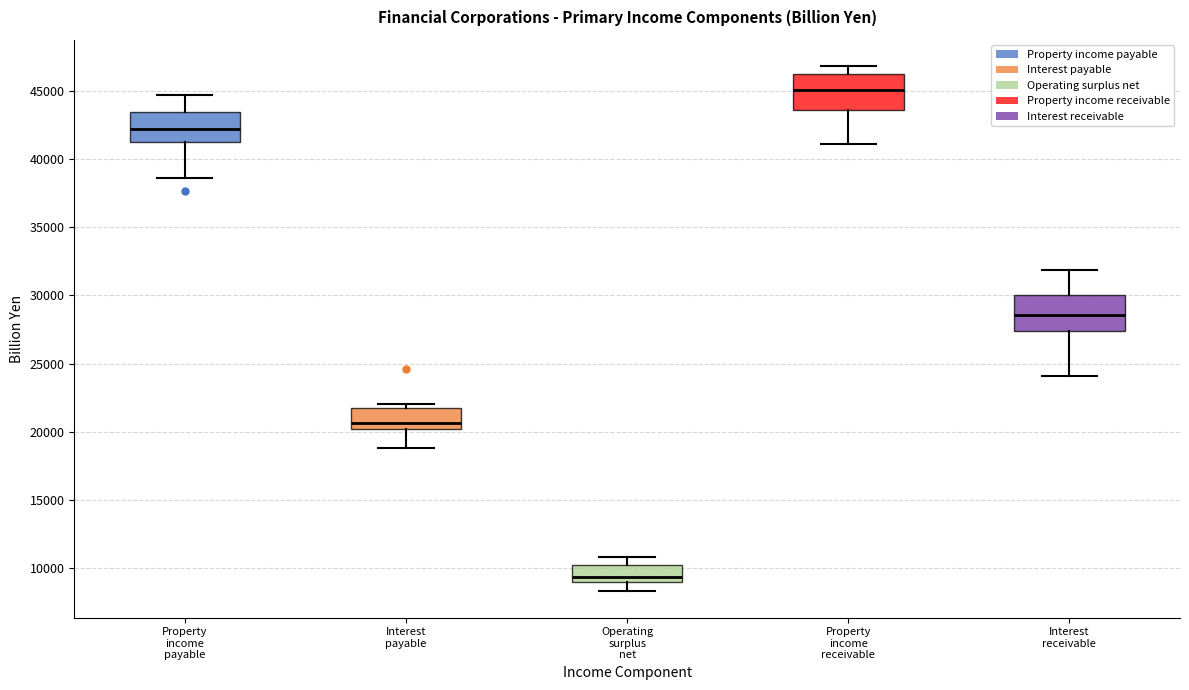

Reading left to right, transcribe this box plot: for each box, give where its median line is, the range the box spans, and where its two whiskers end, as read against the y-axis. The values are not printed on the chart, so give them approximately, as read against the axis.

Property income payable: median 42000, box 41500 to 43500, whiskers 38500 to 44500
Interest payable: median 20500, box 20000 to 21500, whiskers 19000 to 22000
Operating surplus net: median 9500, box 9000 to 10000, whiskers 8500 to 11000
Property income receivable: median 45000, box 43500 to 46000, whiskers 41000 to 47000
Interest receivable: median 28500, box 27500 to 30000, whiskers 24000 to 32000